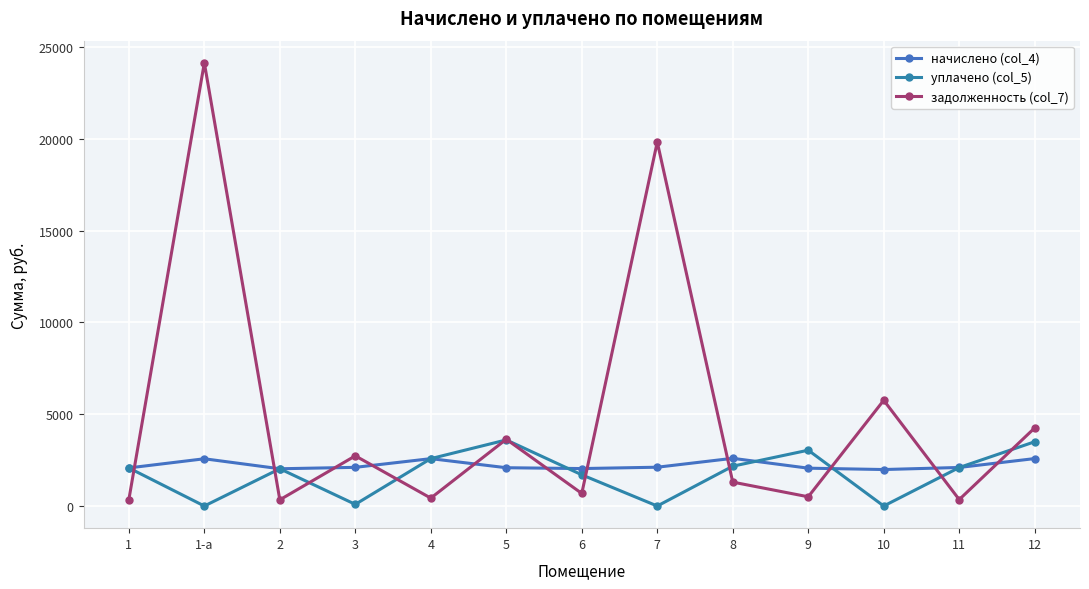

Does the chart have visible grid lines?

Yes